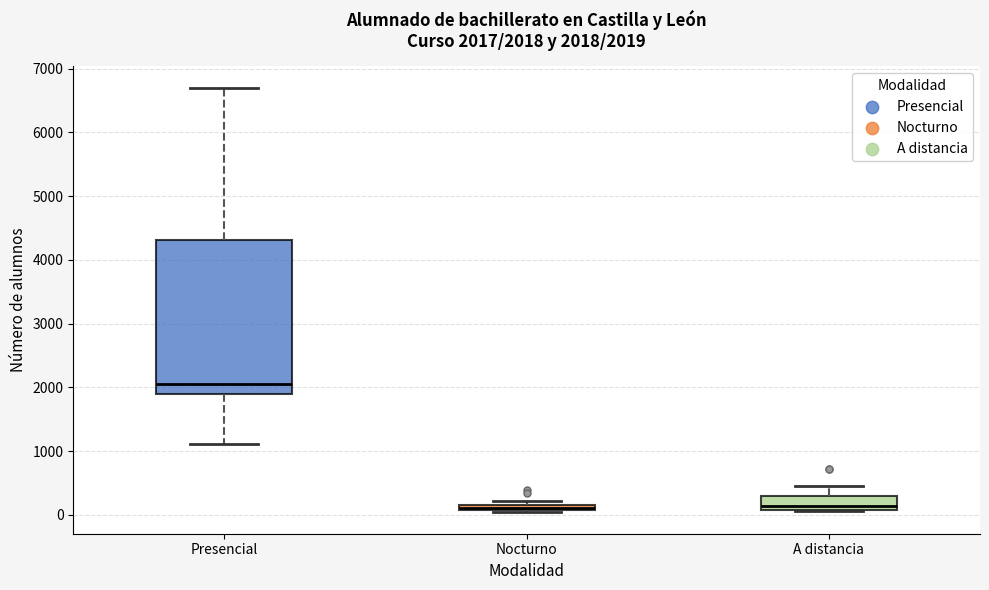

Which box is the tallest, from its lower edge to its upper edge?

Presencial